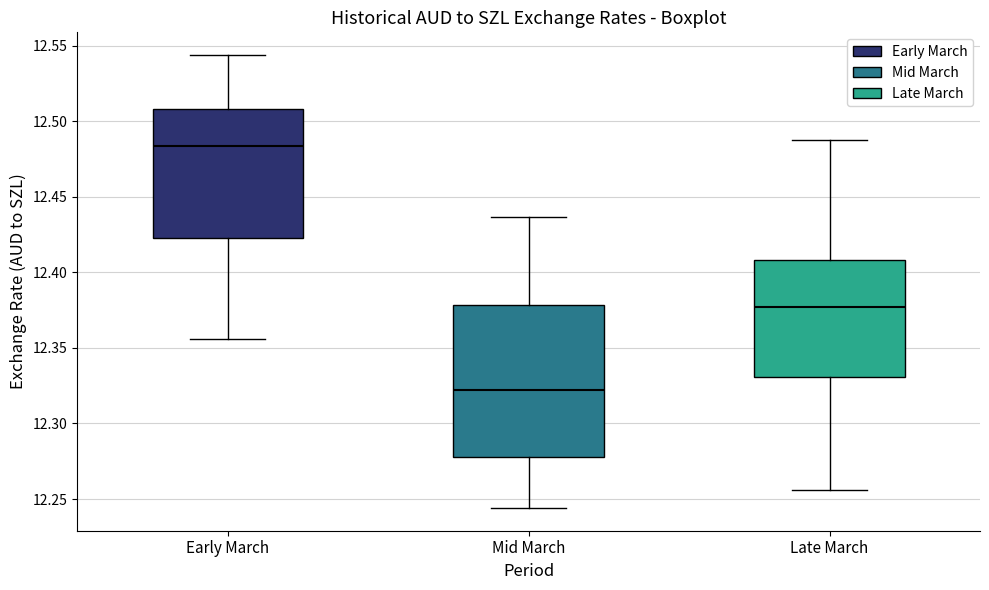

Where does the median line of the box for Late March sit on the y-axis? The values are not printed on the chart, so give them approximately, as read against the axis.

12.375